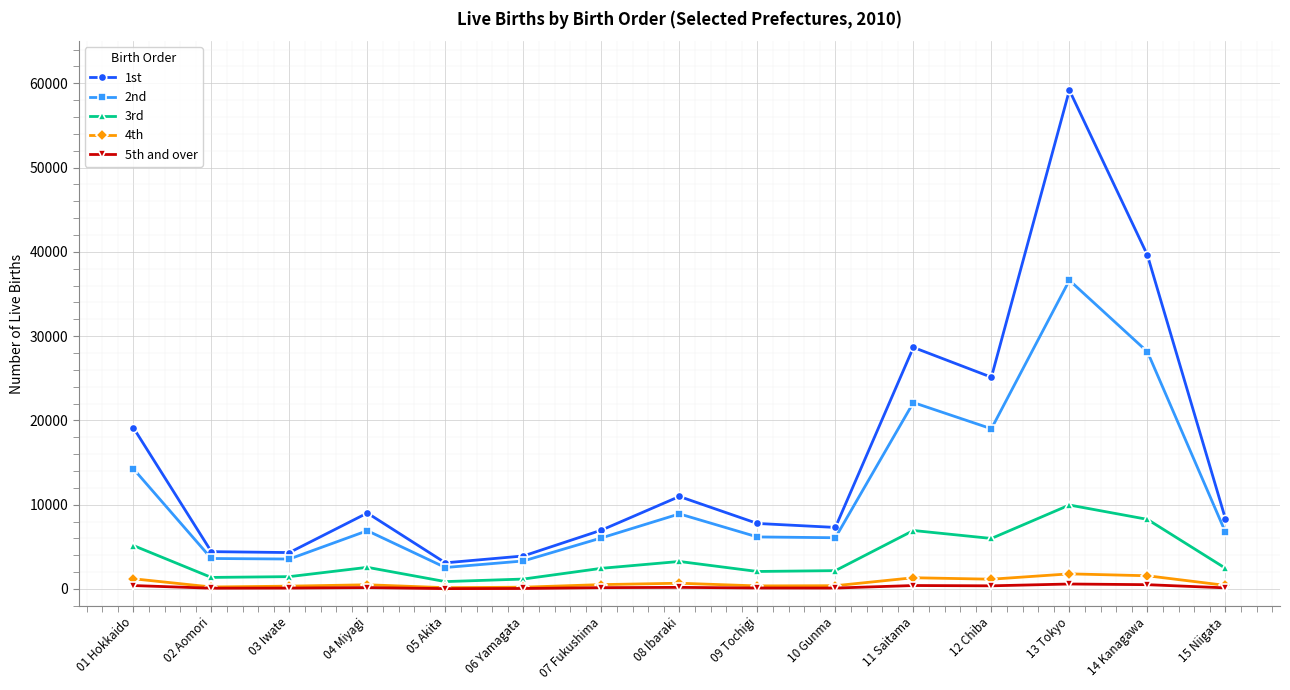

Which series changed the most between 04 Miyagi and 14 Kanagawa?

1st